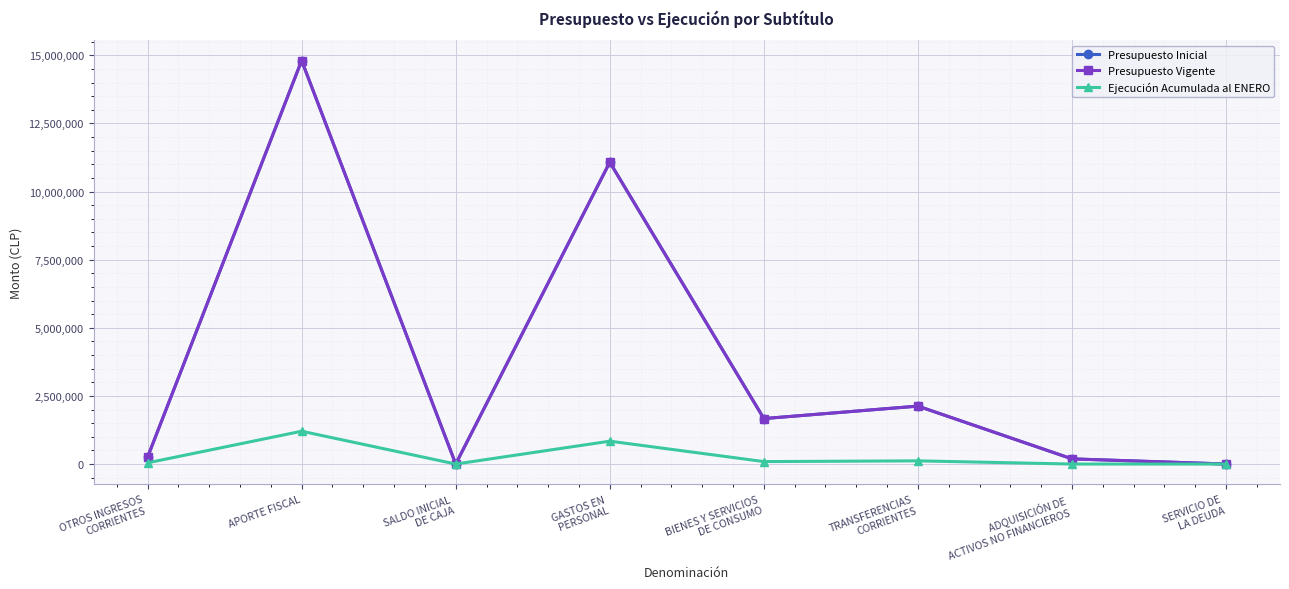

What value does the Ejecución Acumulada al ENERO series have at TRANSFERENCIAS
CORRIENTES, to the nearest 10?

116930